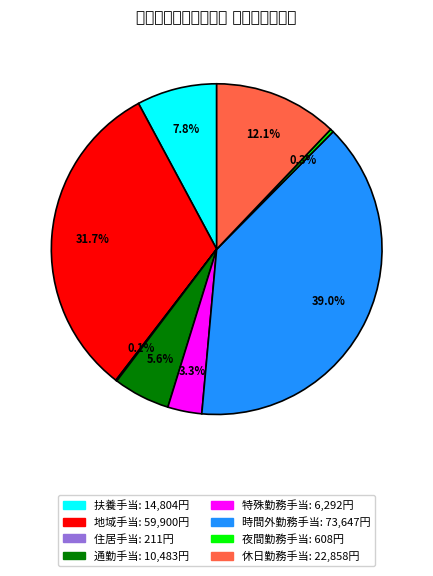

Approximately how many times larger is the value at 扶養手当 compared to 住居手当?

70.2